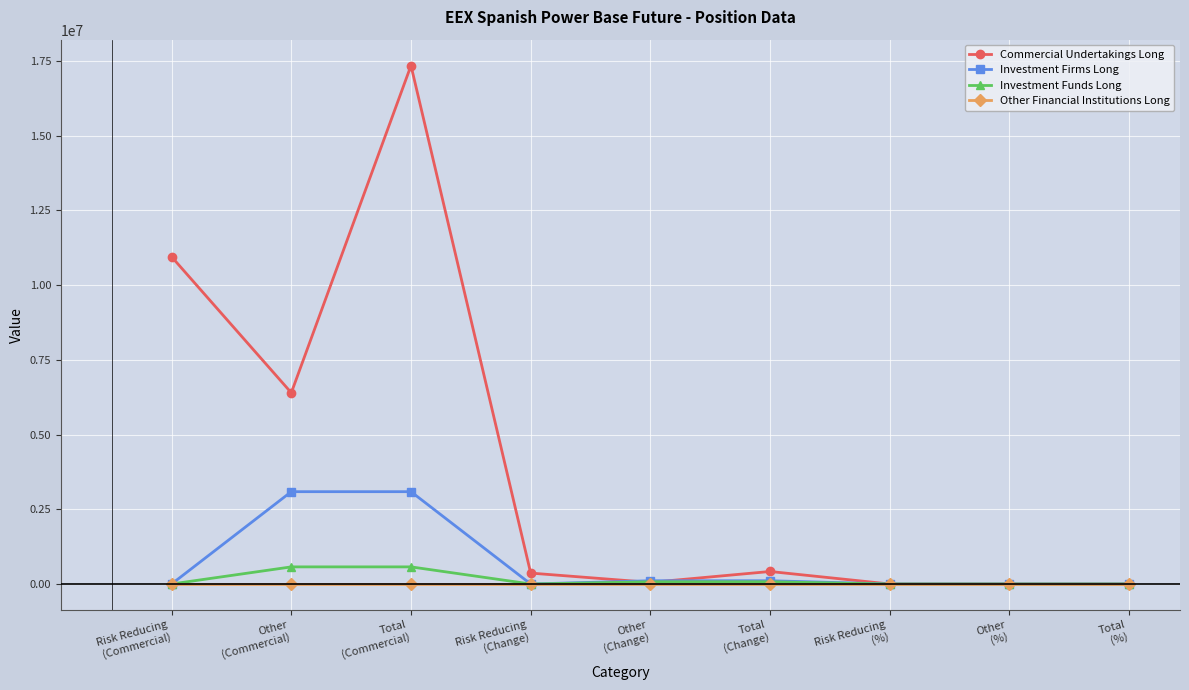

True or false: Investment Firms Long has a value of 3088936.0 at Total
(Commercial).

True